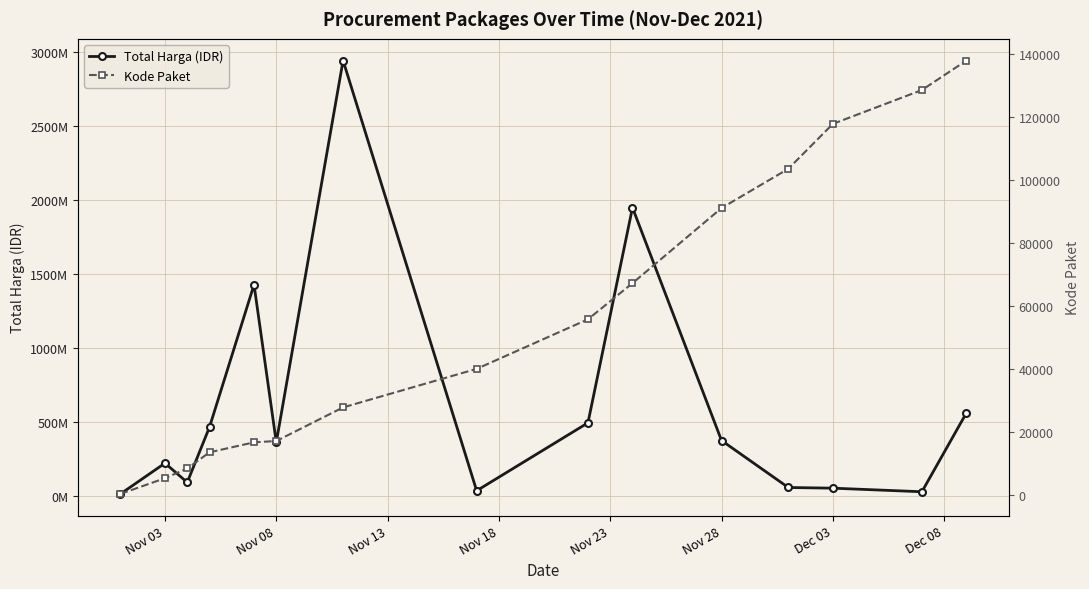

Rank the series at Dec 08 from lowest to highest value.

Kode Paket, Total Harga (IDR)